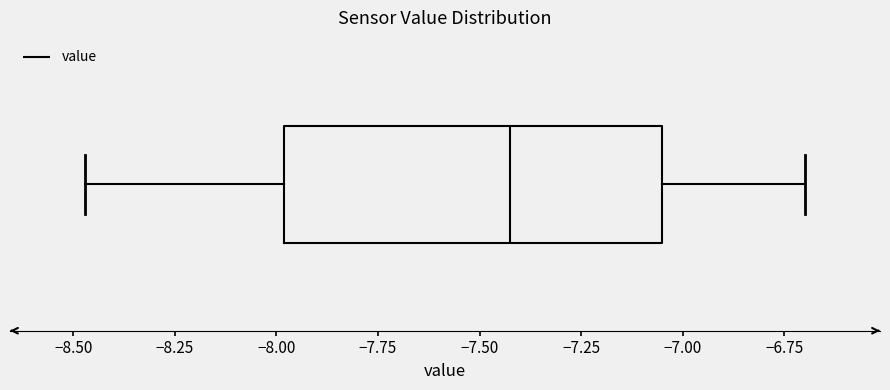

Where is the left edge of the box on the x-axis? The values are not printed on the chart, so give them approximately, as read against the axis.

-8.00